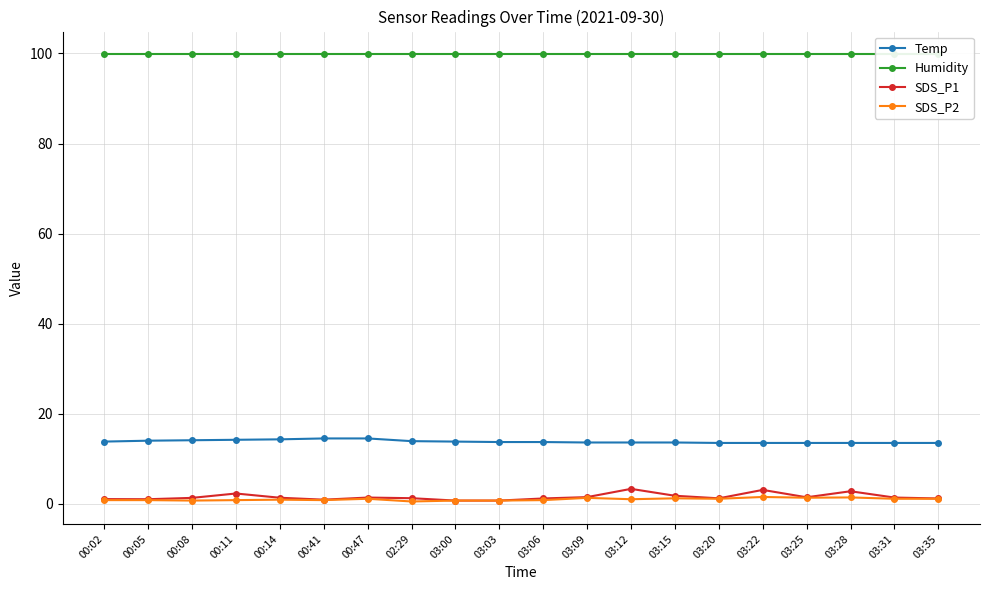

What is the difference between the highest and lowest values at 03:35?

98.8